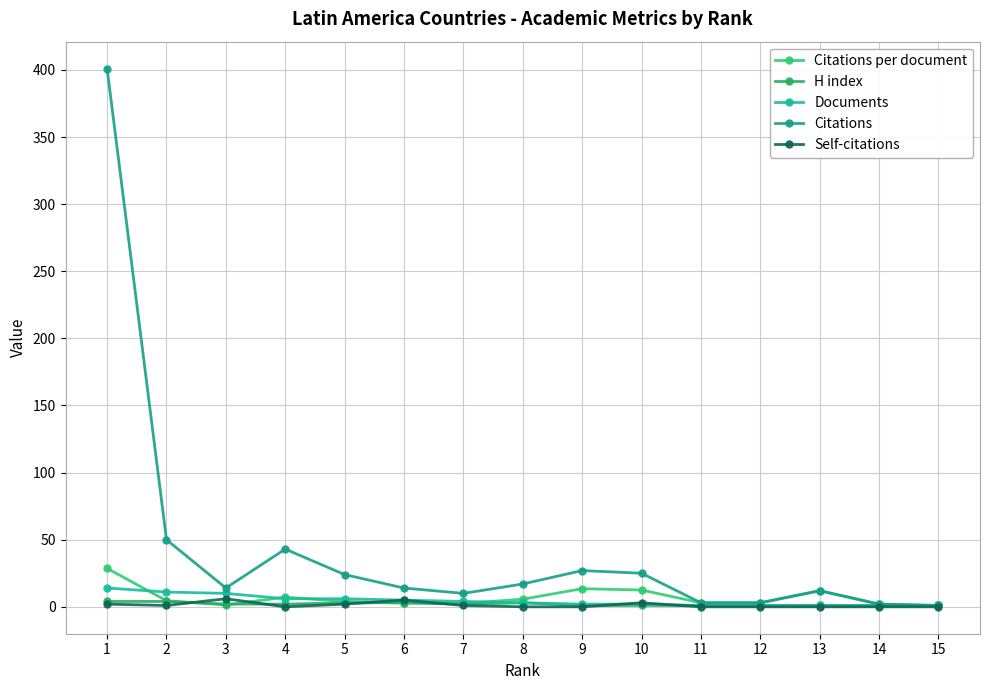

True or false: Documents and Citations cross at least once.

False